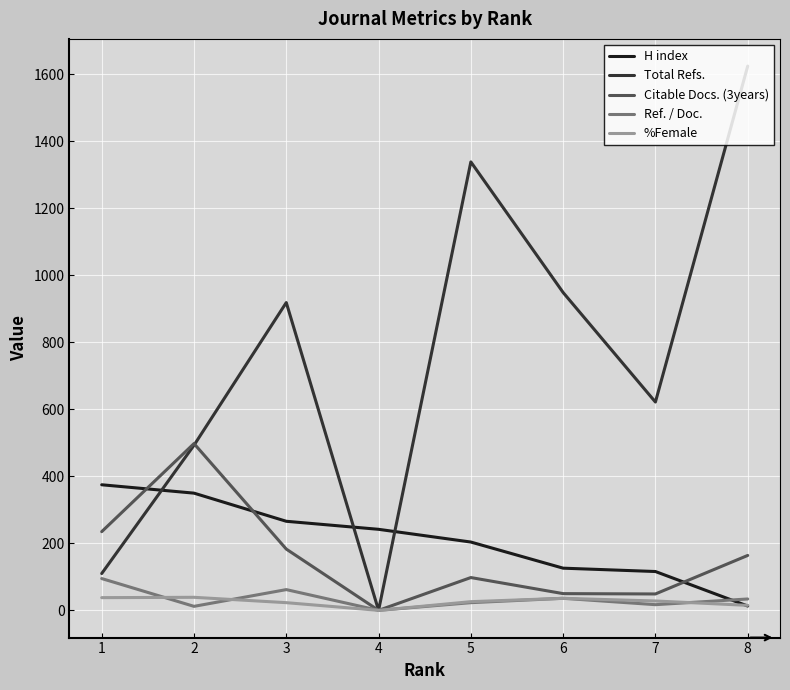

Is it true that Total Refs. equals -795 at 4?

False